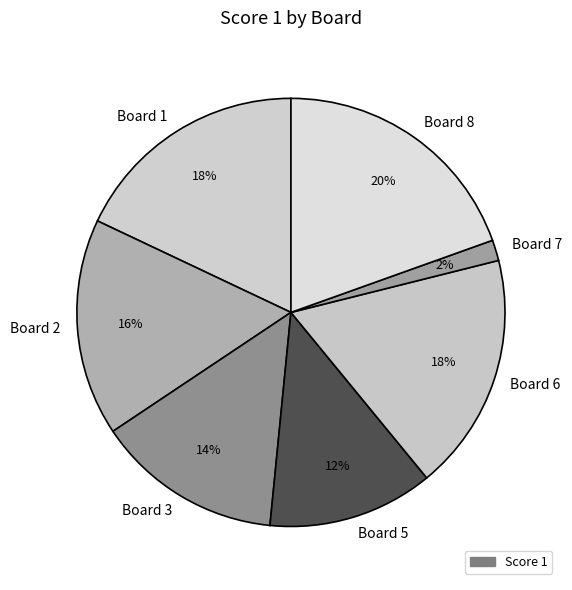

To the nearest percent, what portion does Board 2 represent?

16%